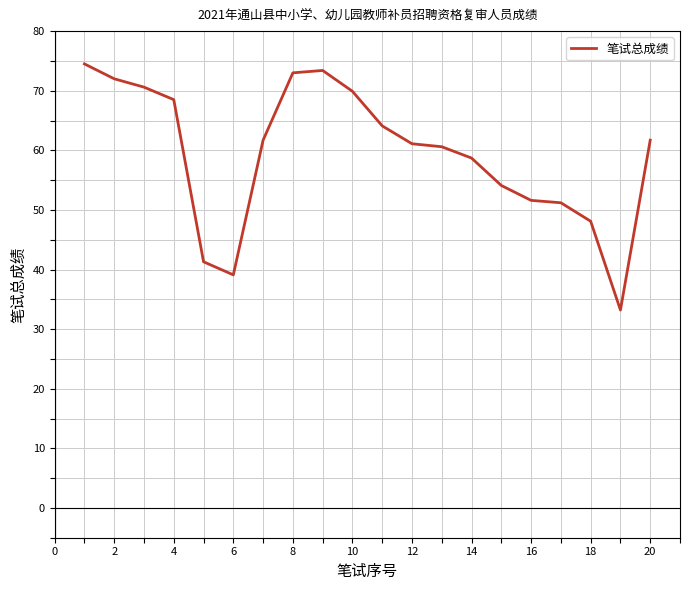

Does the chart have visible grid lines?

Yes